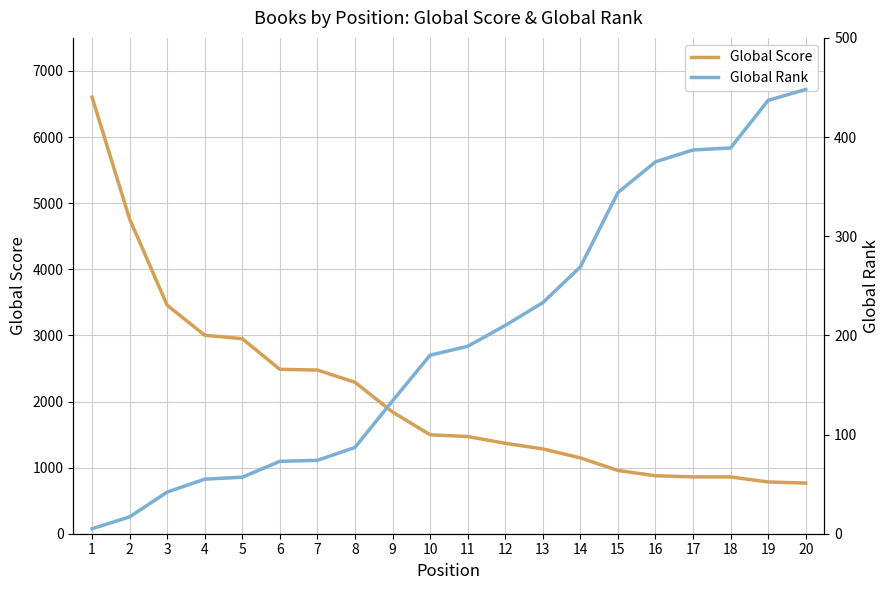

What is the highest value of the Global Rank series?

448